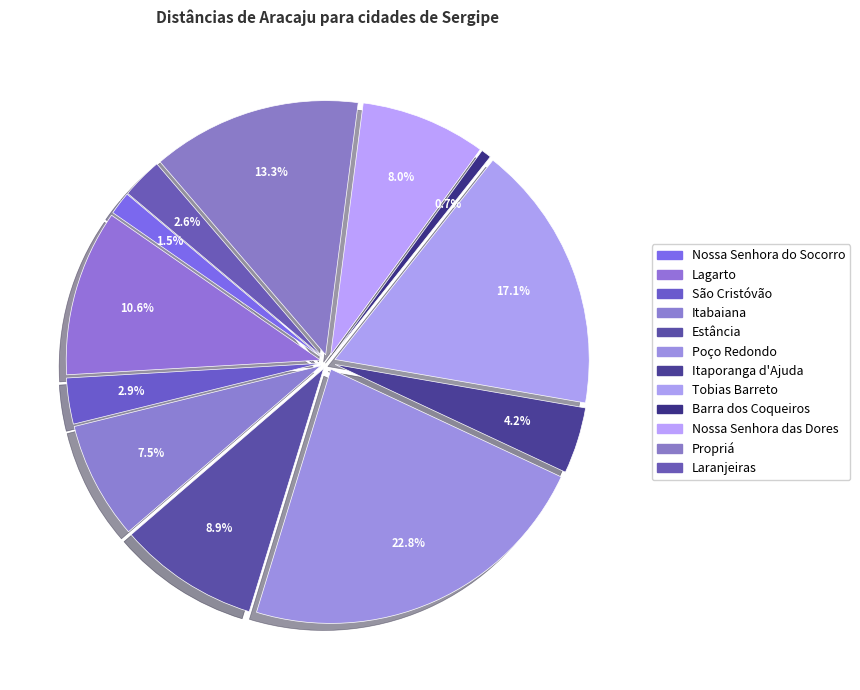

Does São Cristóvão account for over 50% of the chart?

No